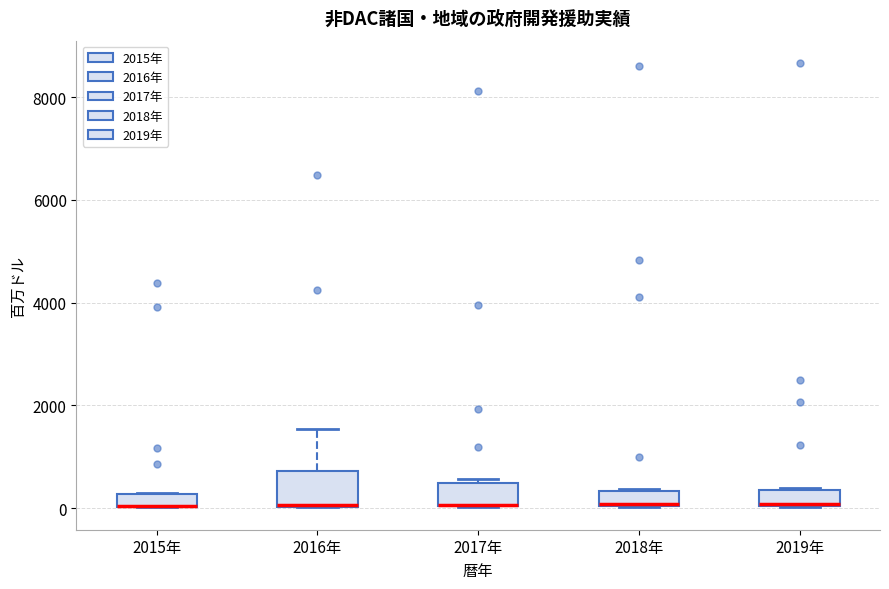

Where is the lower edge of the box for 2017年 on the y-axis? The values are not printed on the chart, so give them approximately, as read against the axis.

0